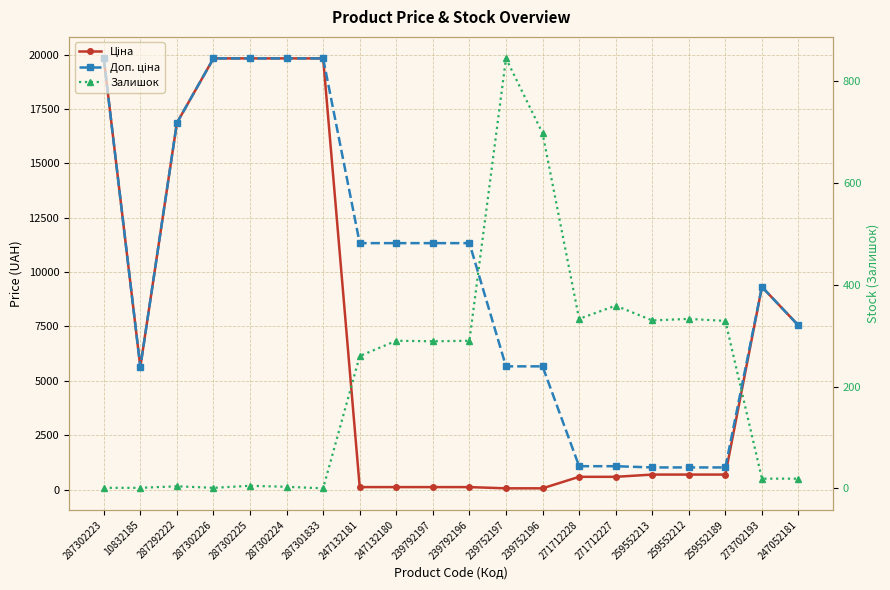

Reading left to right, list all the values displayed in this chart.

Ціна: 287302223=19831.1	10832185=5636.0	287292222=16863.2	287302226=19831.1	287302225=19831.1	287302224=19831.1	287301833=19831.1	247132181=113.3	247132180=113.3	239792197=113.3	239792196=113.3	239752197=56.7	239752196=56.7	271712228=586.0	271712227=586.0	259552213=689.1	259552212=689.1	259552189=689.1	273702193=9321.4	247052181=7545.9
Доп. ціна: 287302223=19831.1	10832185=5636.0	287292222=16863.2	287302226=19831.1	287302225=19831.1	287302224=19831.1	287301833=19831.1	247132181=11334.0	247132180=11334.0	239792197=11334.0	239792196=11334.0	239752197=5667.0	239752196=5667.0	271712228=1074.5	271712227=1074.5	259552213=1017.8	259552212=1017.8	259552189=1017.8	273702193=9321.4	247052181=7545.9
Залишок: 287302223=1.0	10832185=1.0	287292222=4.0	287302226=1.0	287302225=5.0	287302224=3.0	287301833=0.0	247132181=260.0	247132180=290.0	239792197=289.0	239792196=290.0	239752197=845.0	239752196=698.0	271712228=333.0	271712227=359.0	259552213=330.0	259552212=333.0	259552189=329.0	273702193=19.0	247052181=19.0